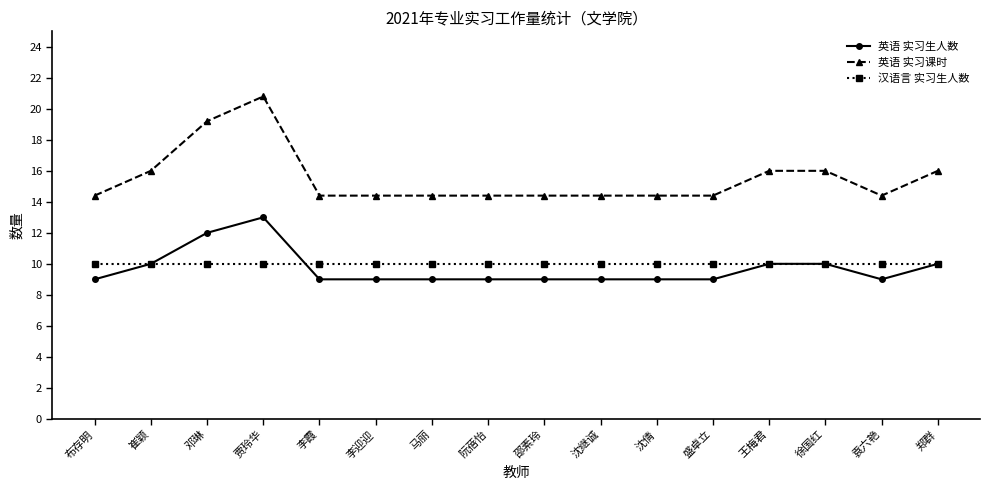

Which series has the largest range (max minus min)?

英语 实习课时